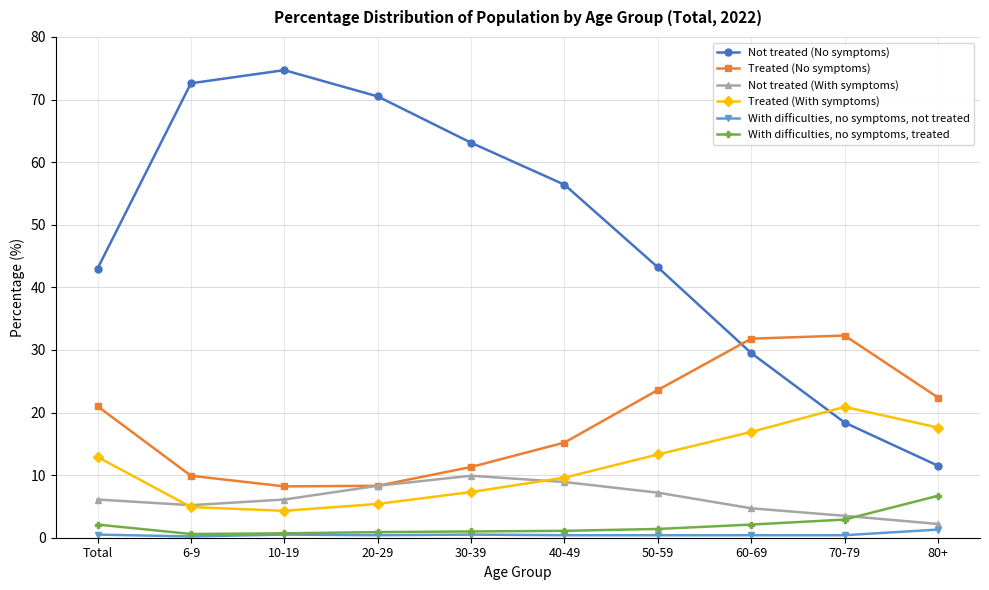

True or false: With difficulties, no symptoms, treated and Treated (No symptoms) cross at least once.

False